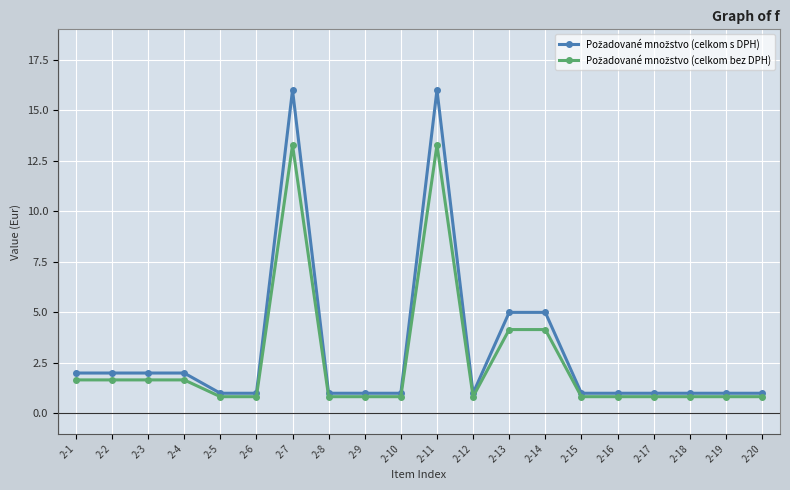

What is the spread (max minus min) of values at 2-7?

2.7